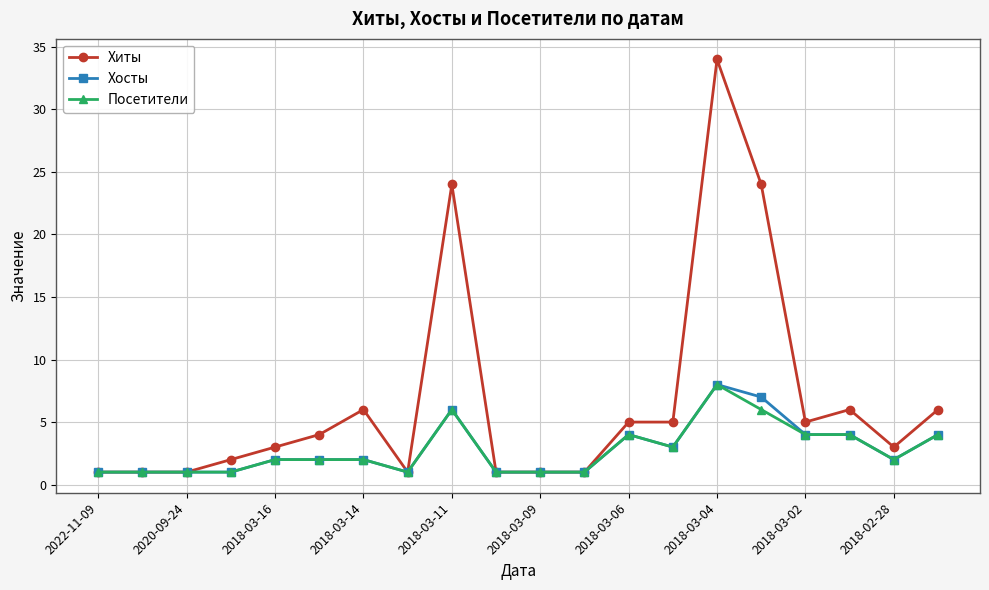

What is the value of the Хиты point at the 10th from the left?

1